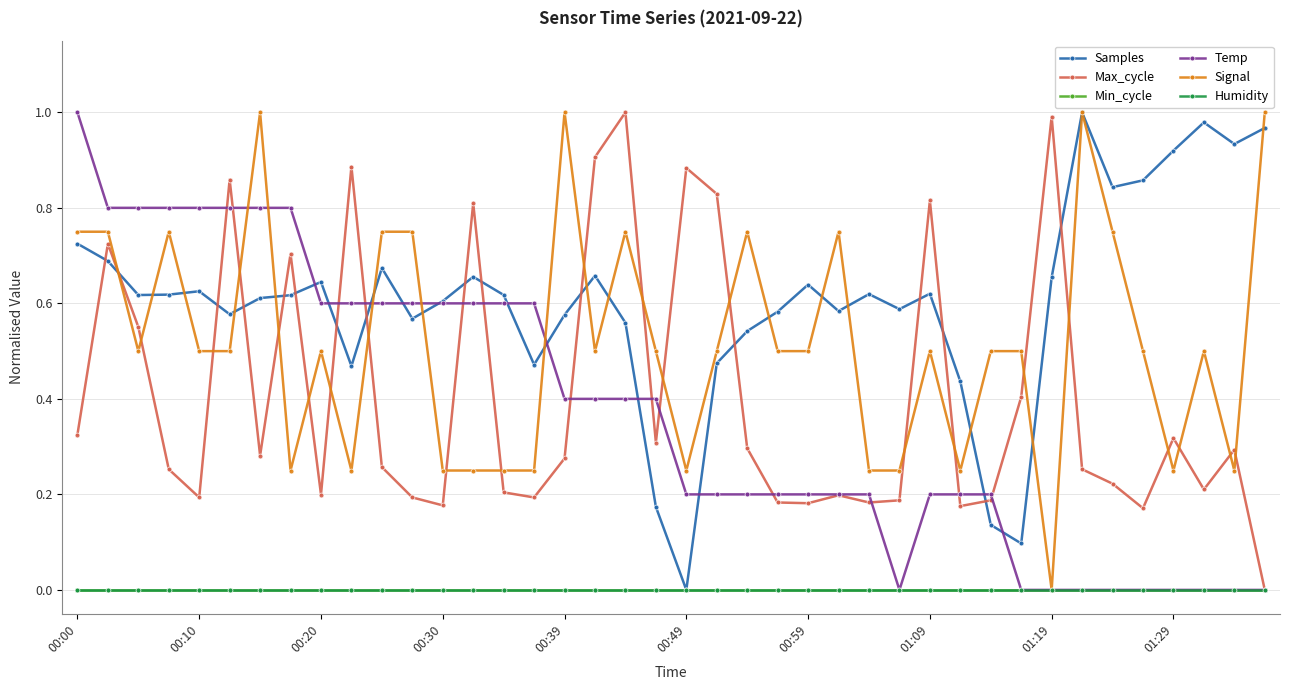

At which label is Samples closest to 0?

00:49